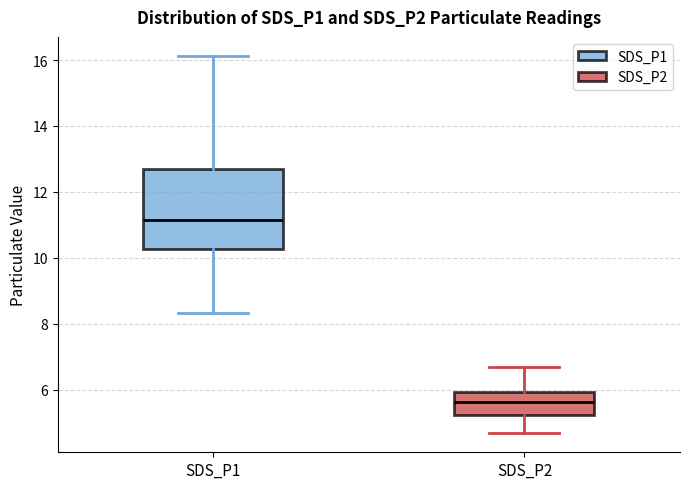

Reading left to right, transcribe this box plot: for each box, give where its median line is, the range the box spans, and where its two whiskers end, as read against the y-axis. The values are not printed on the chart, so give them approximately, as read against the axis.

SDS_P1: median 11.2, box 10.2 to 12.8, whiskers 8.4 to 16.2
SDS_P2: median 5.6, box 5.2 to 6.0, whiskers 4.6 to 6.8